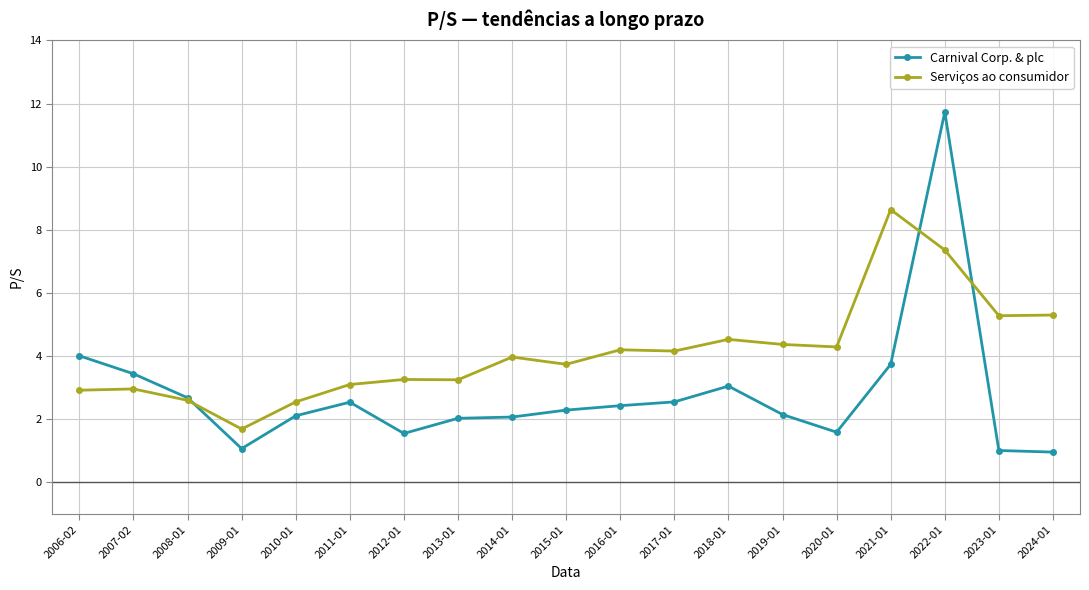

What is the label of the 18th point from the right?

2007-02